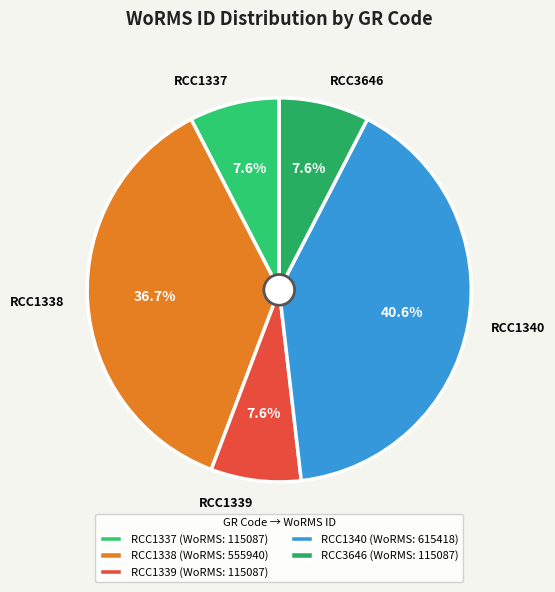

How many segments does this pie chart have?

5